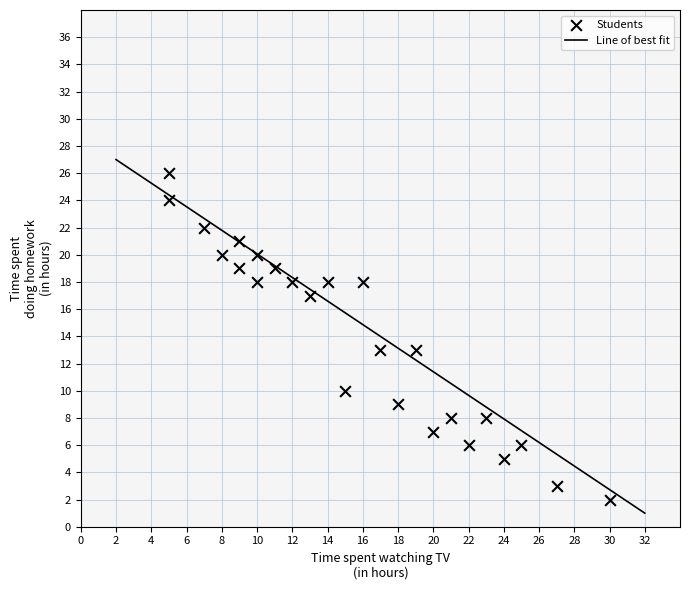

What is the range of X values (max minus min)?

25